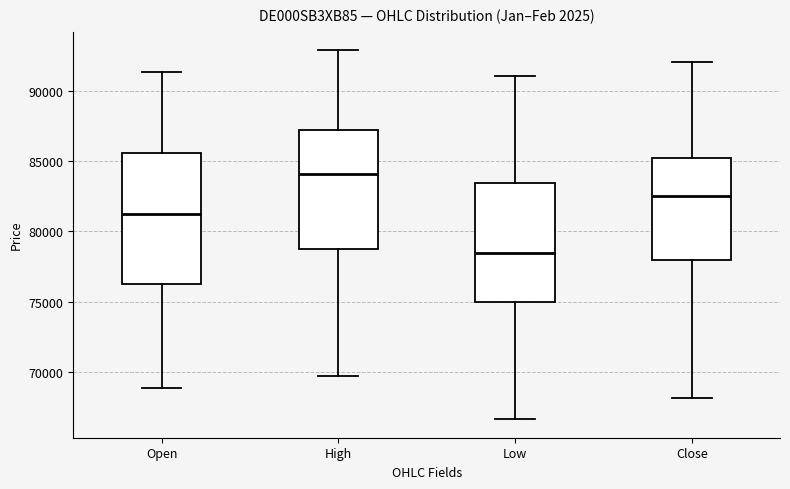

Reading left to right, transcribe this box plot: for each box, give where its median line is, the range the box spans, and where its two whiskers end, as read against the y-axis. The values are not printed on the chart, so give them approximately, as read against the axis.

Open: median 81000, box 76000 to 85500, whiskers 69000 to 91500
High: median 84000, box 79000 to 87000, whiskers 70000 to 93000
Low: median 78500, box 75000 to 83500, whiskers 66500 to 91000
Close: median 82500, box 78000 to 85000, whiskers 68000 to 92000